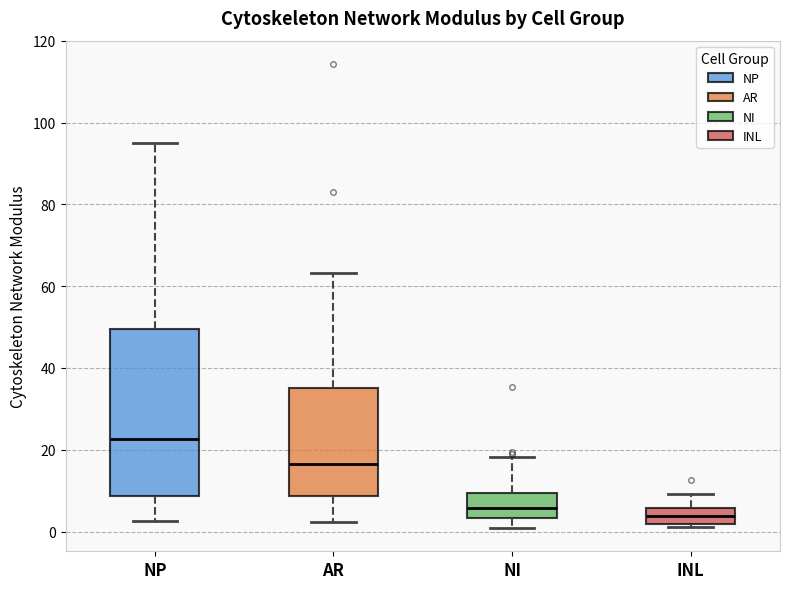

Which box's median line is the highest?

NP